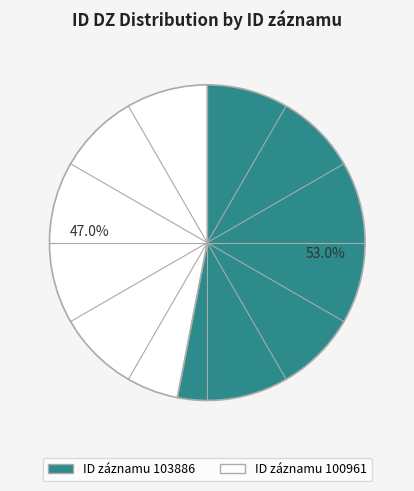

How many segments does this pie chart have?

2